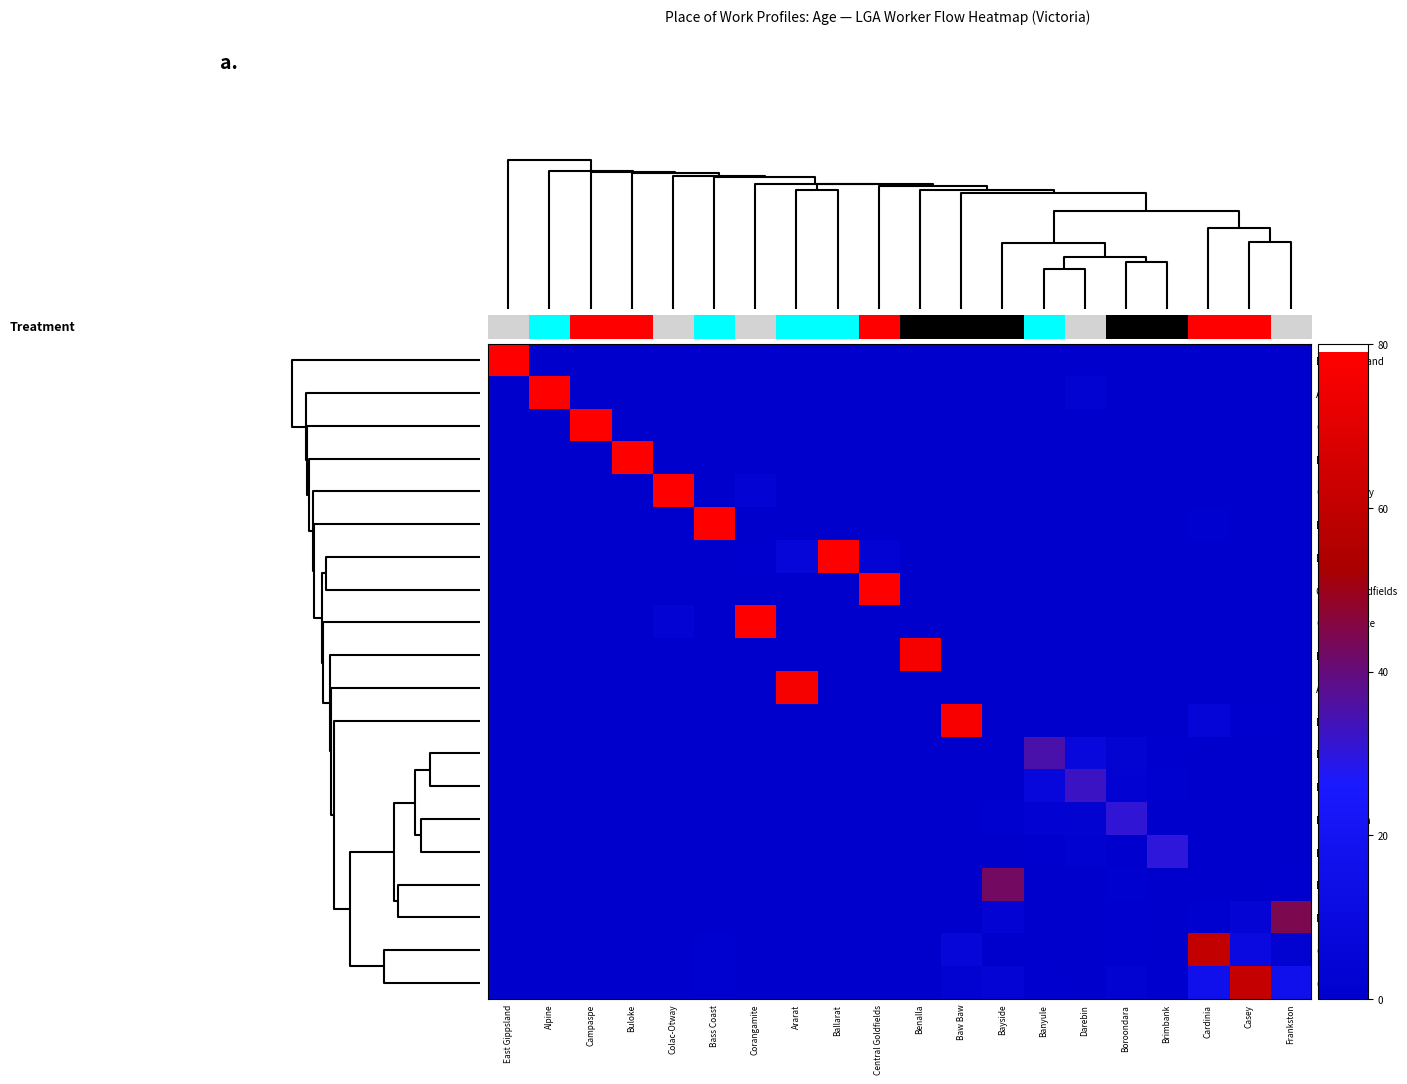

Which series has the largest range (max minus min)?

Alpine